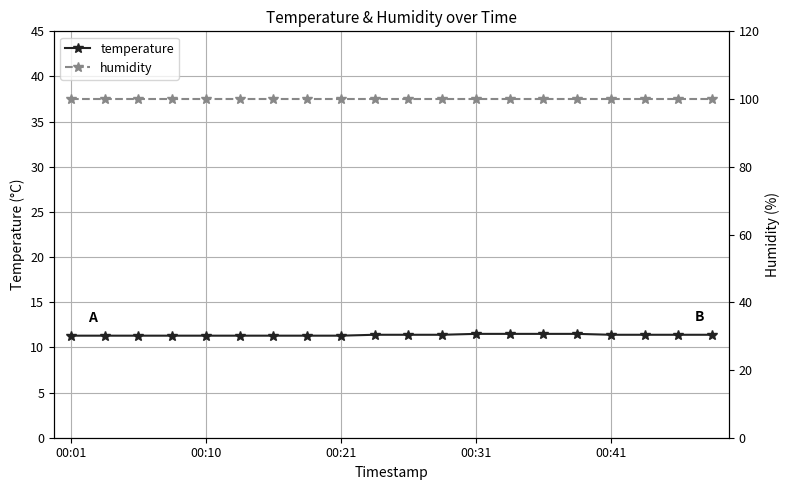

What is the highest value of the temperature series?

11.5